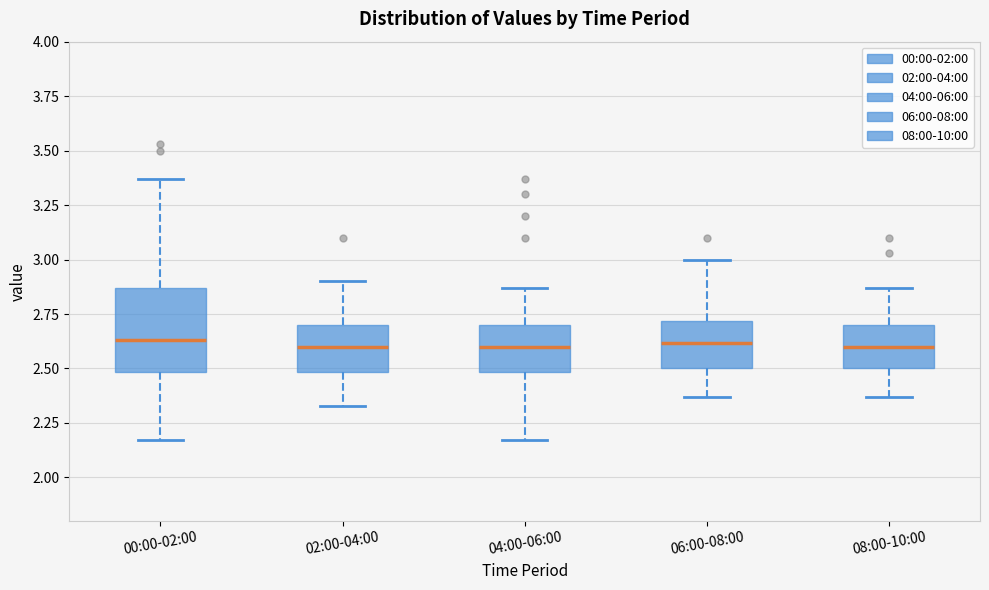

Which box is the tallest, from its lower edge to its upper edge?

00:00-02:00